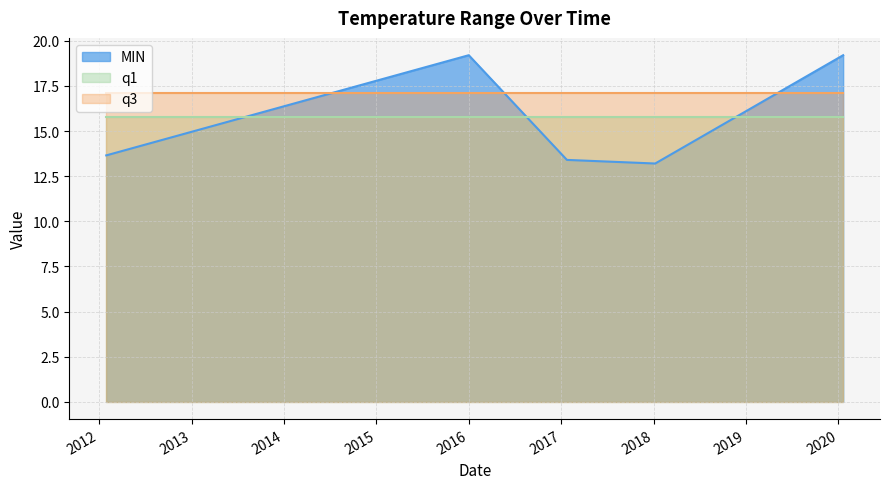

What is the label of the 1st point from the left?

2012-01-29